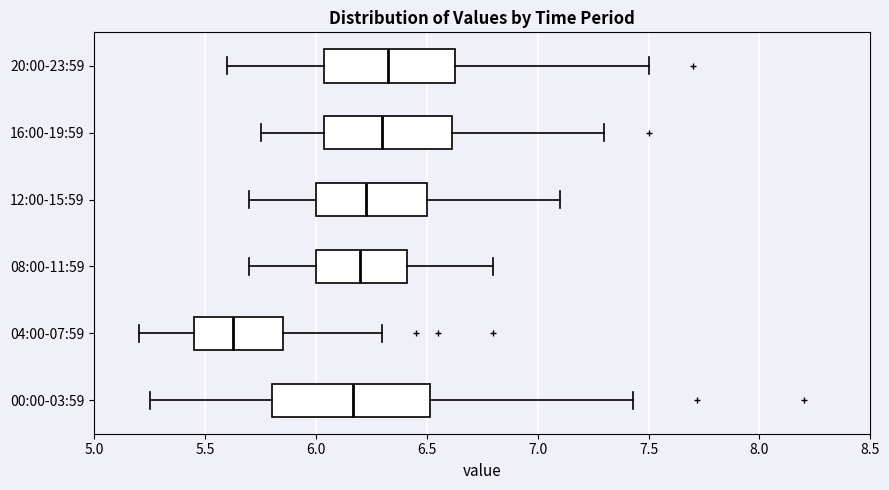

Reading bottom to top, transcribe this box plot: for each box, give where its median line is, the range the box spans, and where its two whiskers end, as read against the x-axis. The values are not printed on the chart, so give them approximately, as read against the axis.

00:00-03:59: median 6.15, box 5.80 to 6.50, whiskers 5.25 to 7.45
04:00-07:59: median 5.65, box 5.45 to 5.85, whiskers 5.20 to 6.30
08:00-11:59: median 6.20, box 6.00 to 6.40, whiskers 5.70 to 6.80
12:00-15:59: median 6.25, box 6.00 to 6.50, whiskers 5.70 to 7.10
16:00-19:59: median 6.30, box 6.05 to 6.60, whiskers 5.75 to 7.30
20:00-23:59: median 6.35, box 6.05 to 6.65, whiskers 5.60 to 7.50